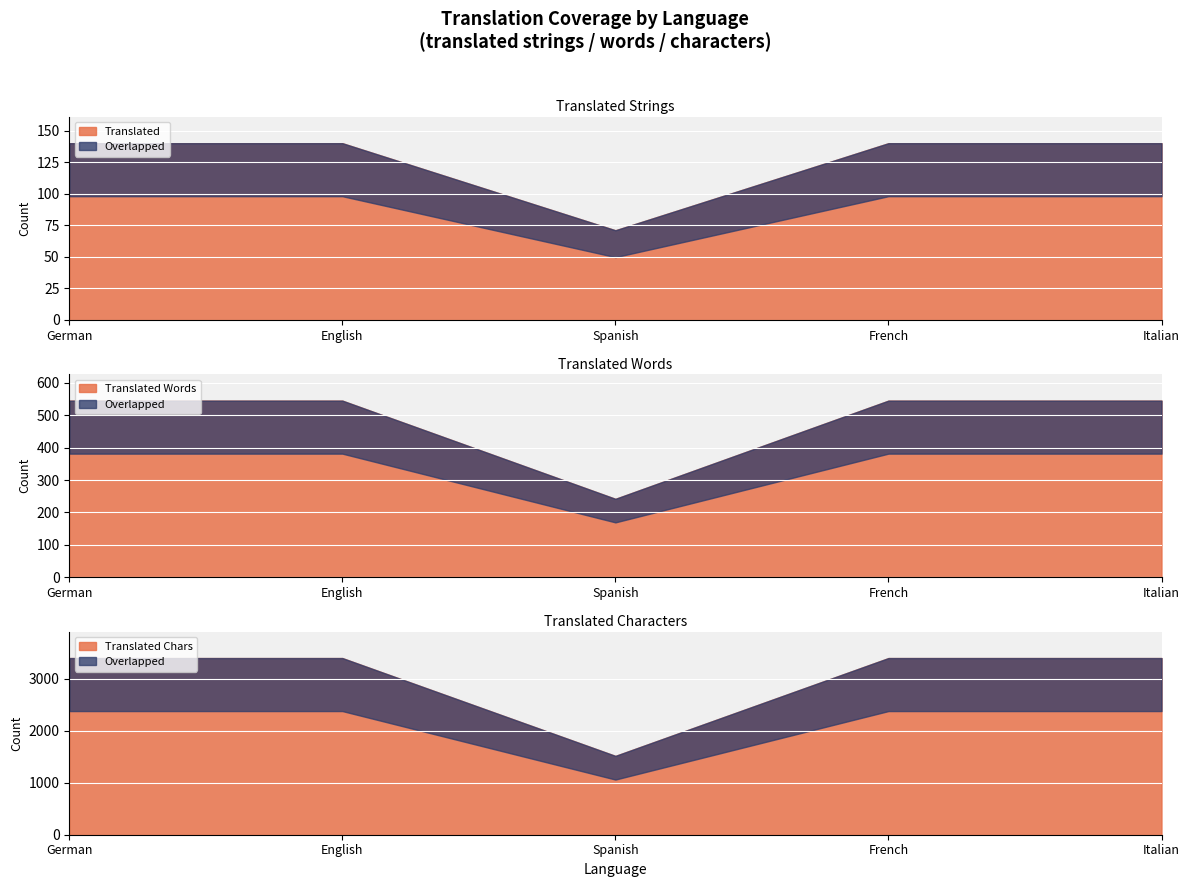

True or false: translated and translated_chars cross at least once.

False